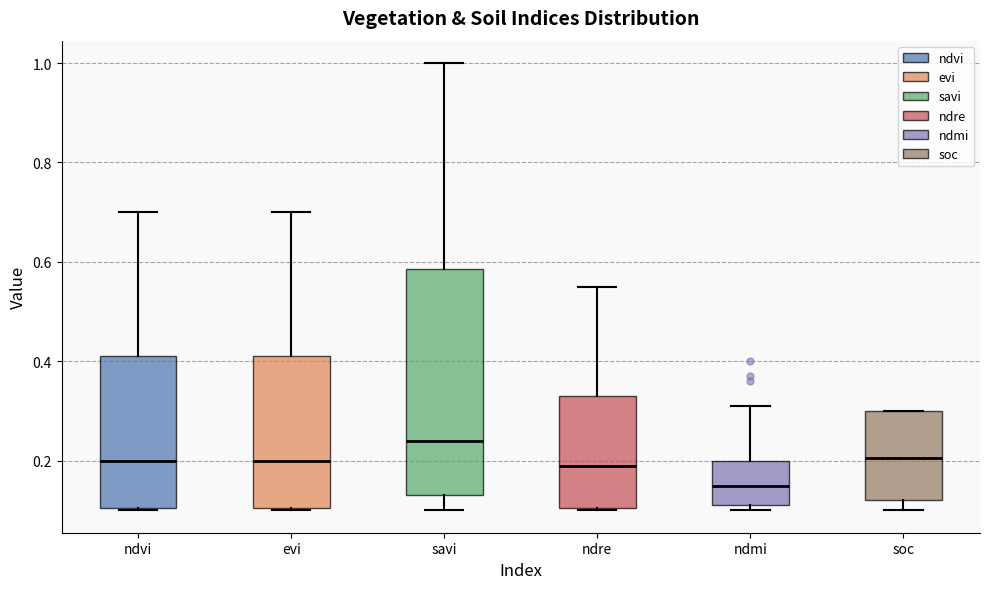

Which box has the highest median line?

savi